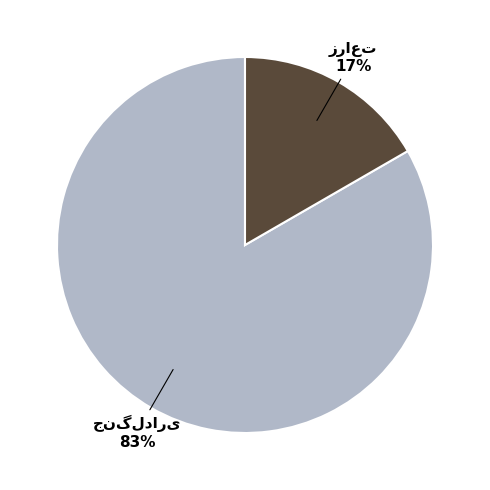

Does any single category account for the majority?

Yes